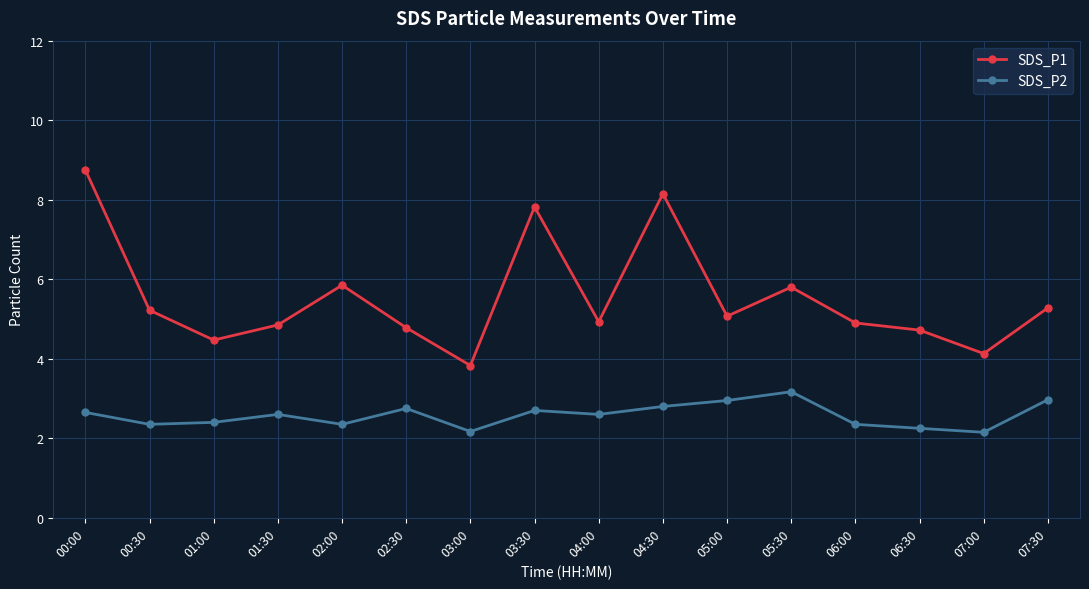

How many interior local peaks does the SDS_P1 series have?

4